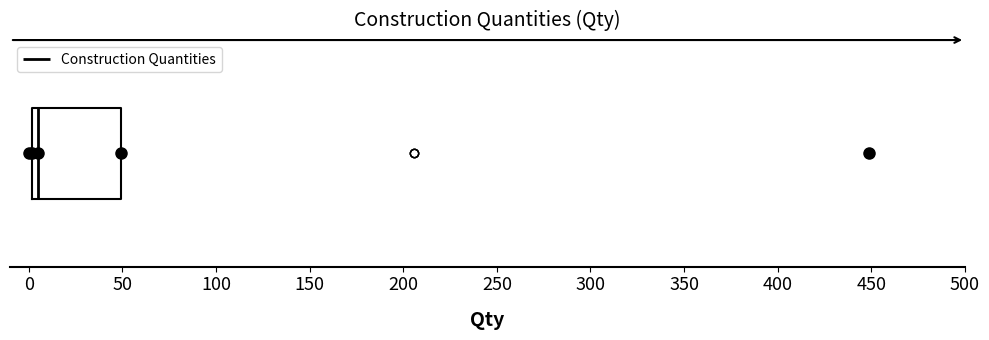

Transcribe this box plot: give where the median line is, the range the box spans, and where the two whiskers end, as read against the x-axis. The values are not printed on the chart, so give them approximately, as read against the axis.

median 5, box 0 to 50, whiskers 0 to 50